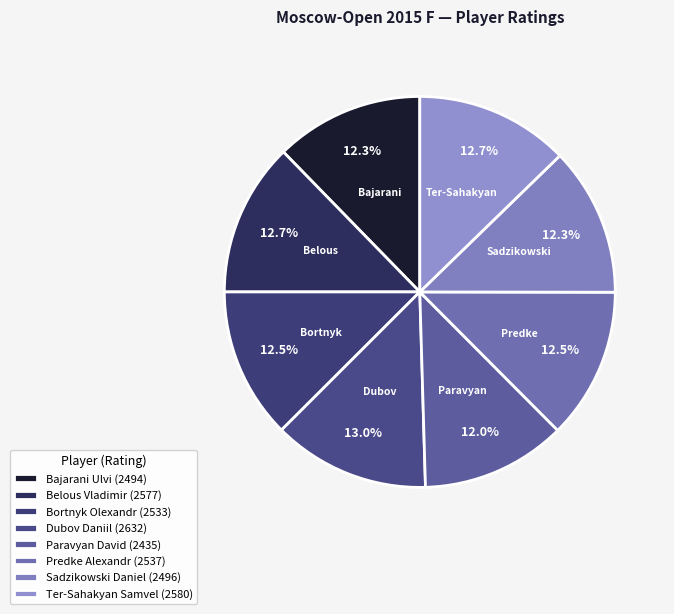

What is the change in value from Belous Vladimir to Predke Alexandr?

-40